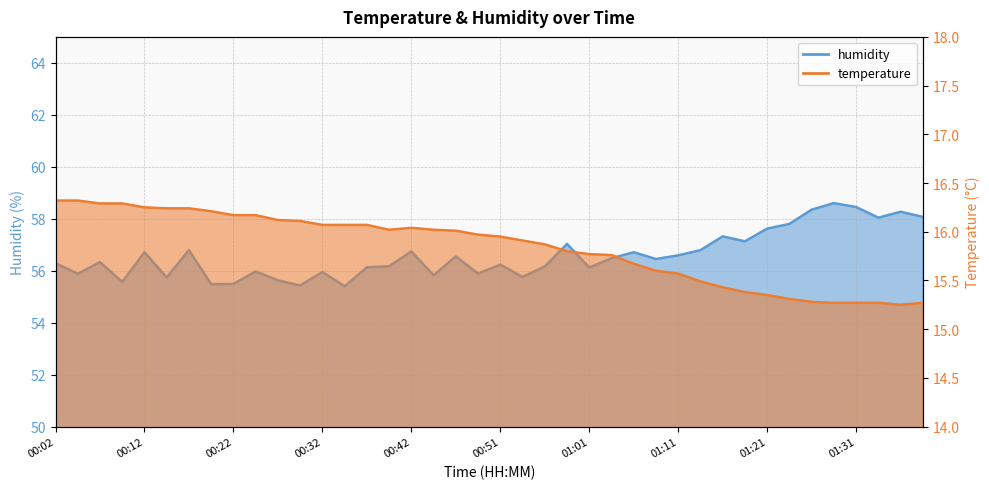

At 00:34, list the series in order from largest to smallest.

humidity, temperature